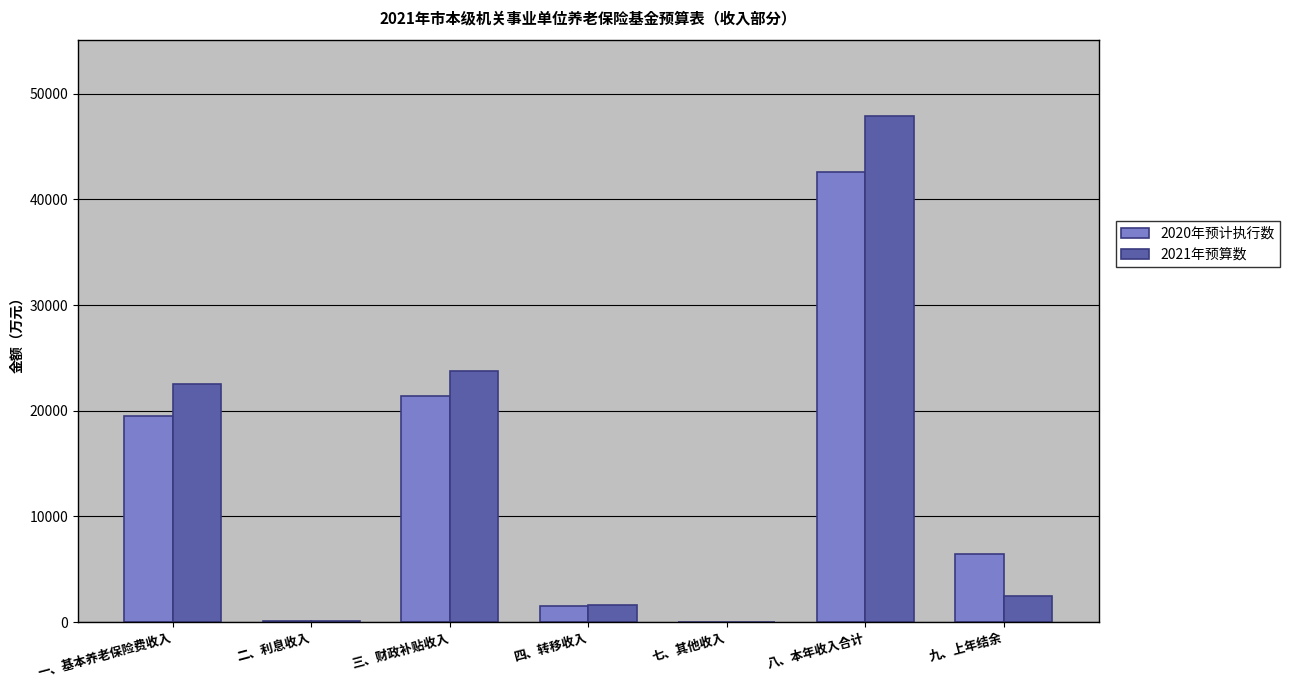

What is the sum of all 2021年预算数 values?

98299.8